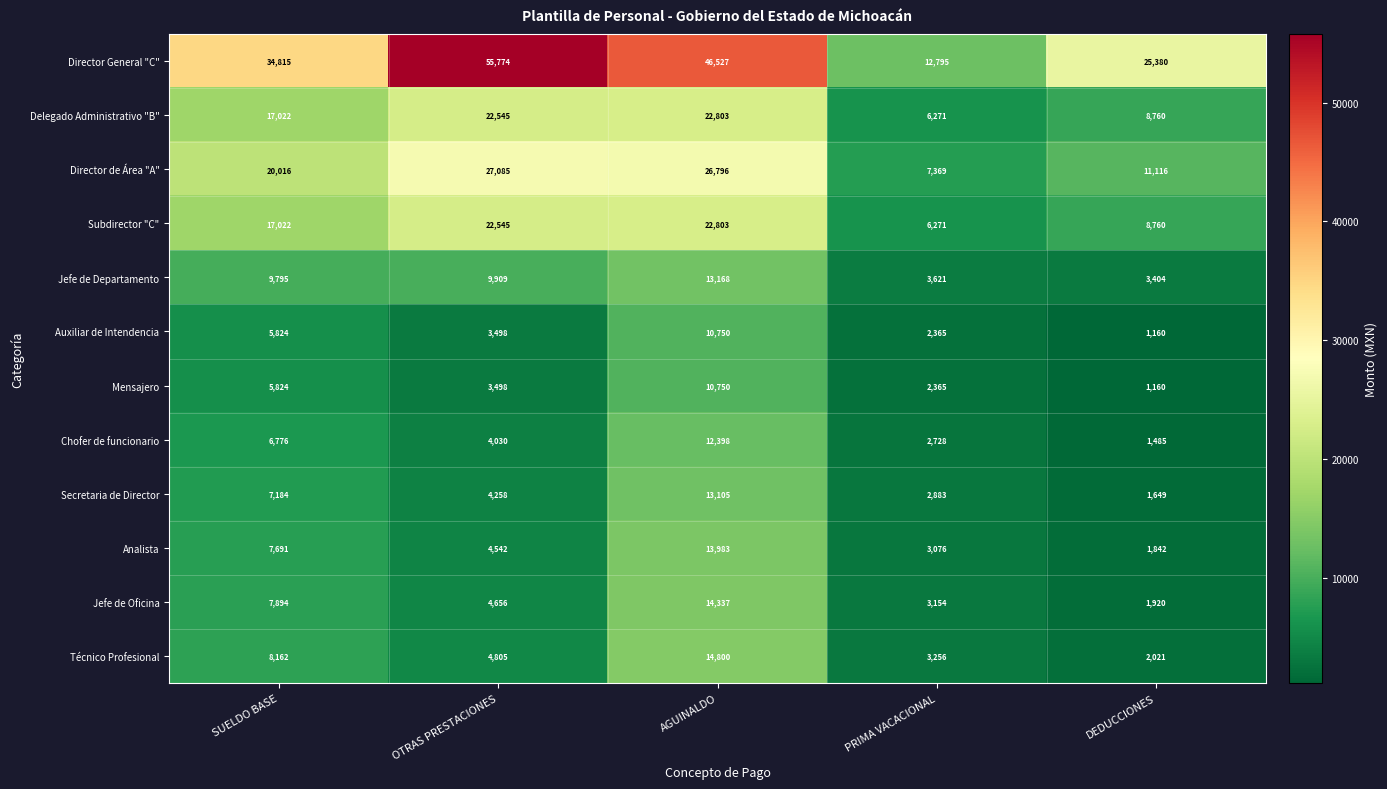

Which category has the lowest value in the Director General "C" series?

PRIMA VACACIONAL